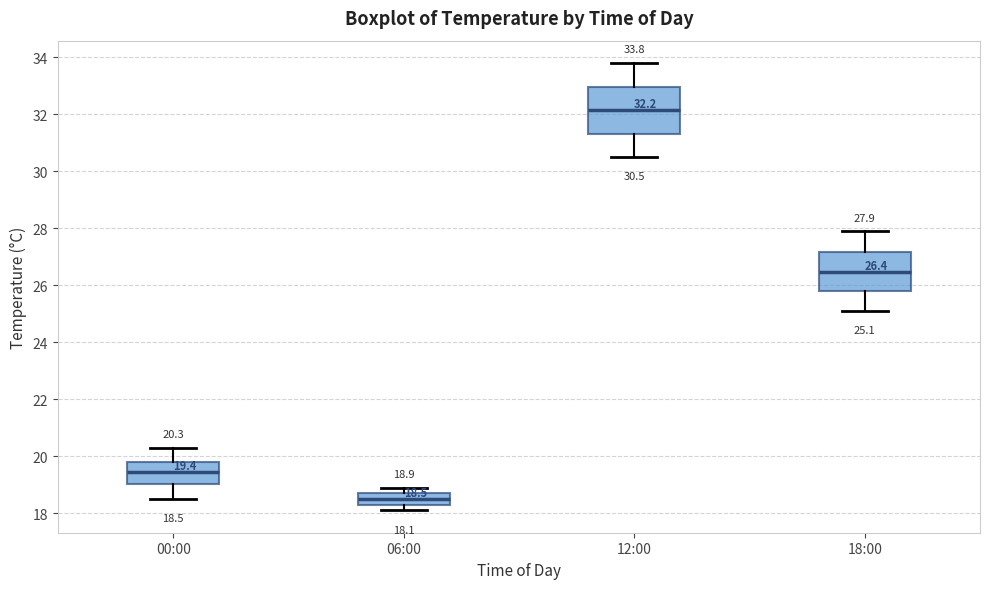

Comparing the boxes themselves (not the whiskers), which one is the tallest?

12:00